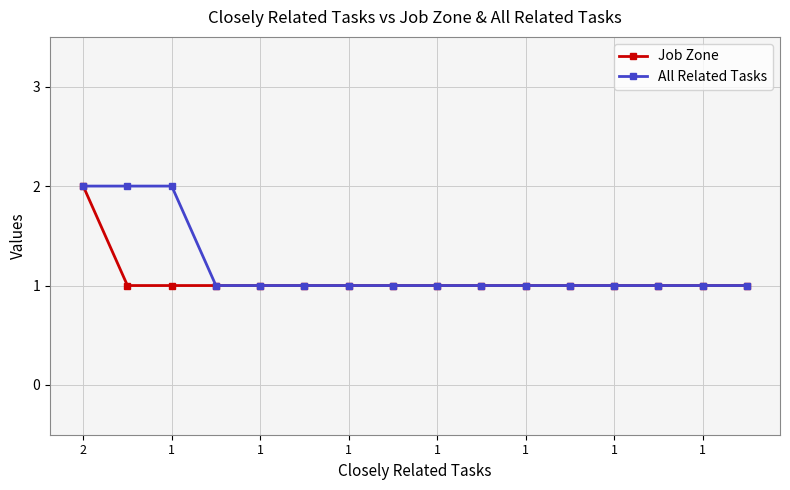

True or false: Job Zone and All Related Tasks intersect in this chart.

False